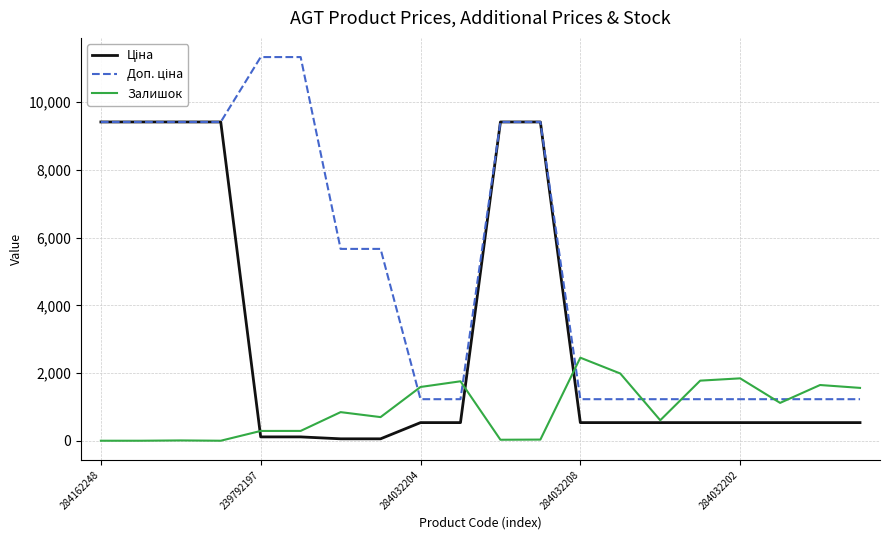

What is the greatest value displayed?

11334.0